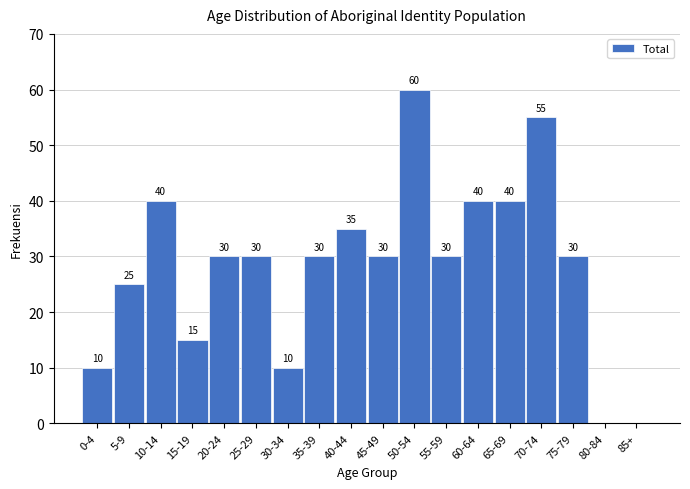

Which category has the highest value across all series?

50-54